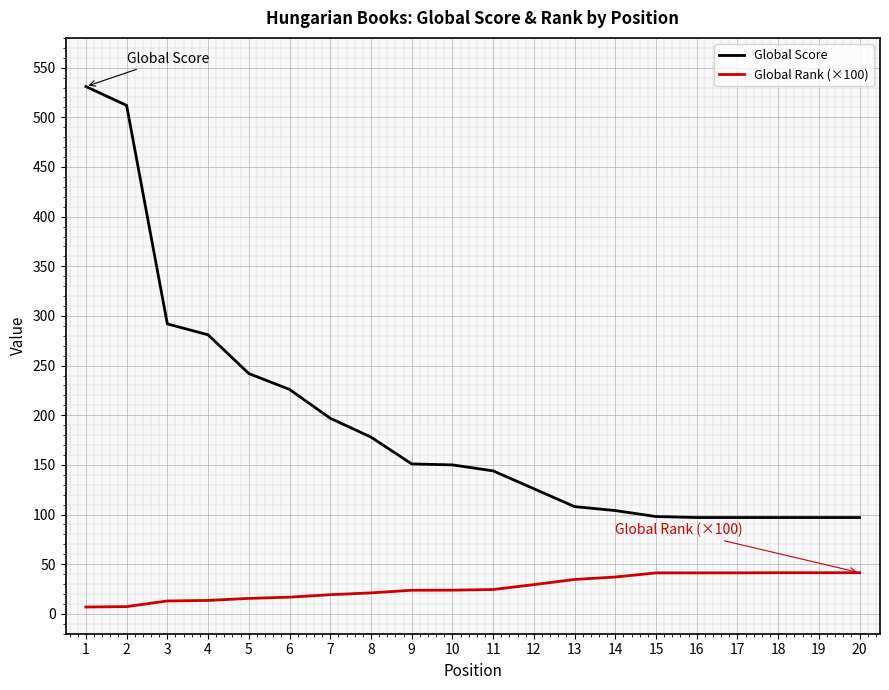

True or false: Global Rank (×100) has a value of 9.1 at 17.

False